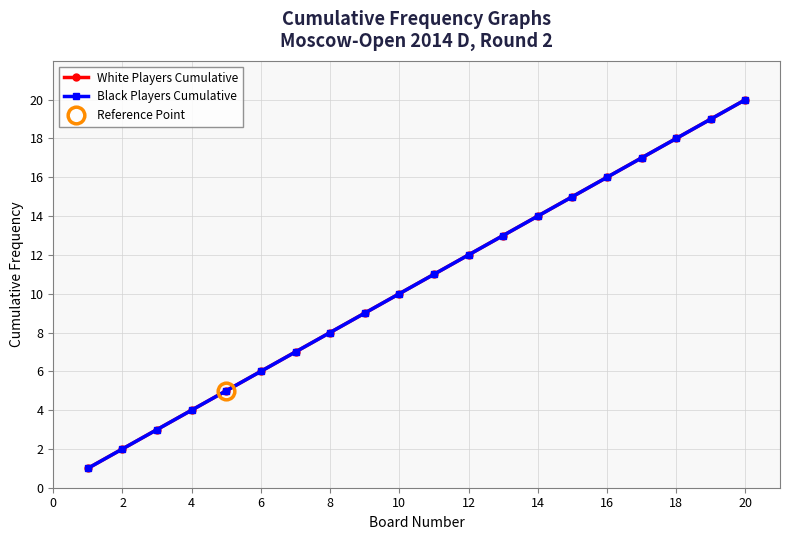

How many data points in White Players Cumulative are less than 11?

10